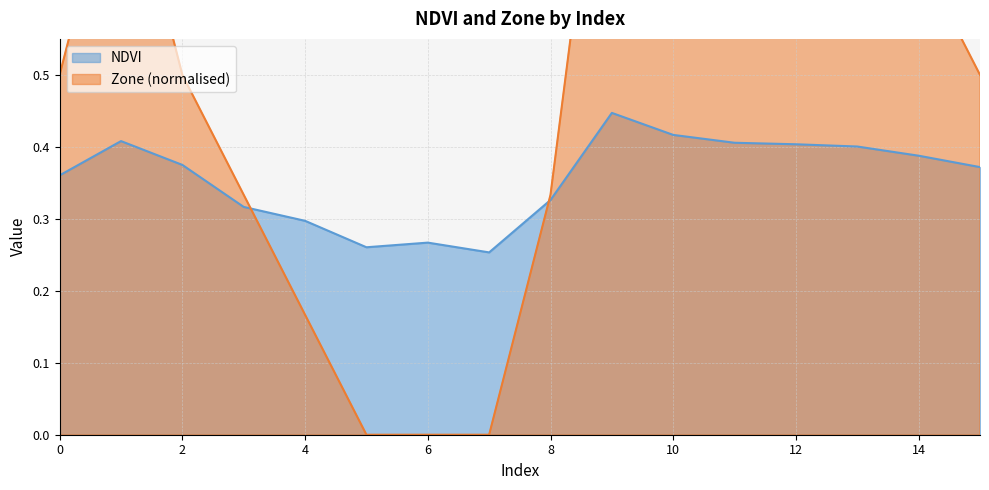

Reading left to right, extract all data points from this chart.

NDVI: 0=0.4	1=0.4	2=0.4	3=0.3	4=0.3	5=0.3	6=0.3	7=0.3	8=0.3	9=0.4	10=0.4	11=0.4	12=0.4	13=0.4	14=0.4	15=0.4
Zone: 0=0.5	1=0.8	2=0.5	3=0.3	4=0.2	5=0.0	6=0.0	7=0.0	8=0.3	9=1.0	10=0.8	11=0.8	12=0.8	13=0.8	14=0.7	15=0.5